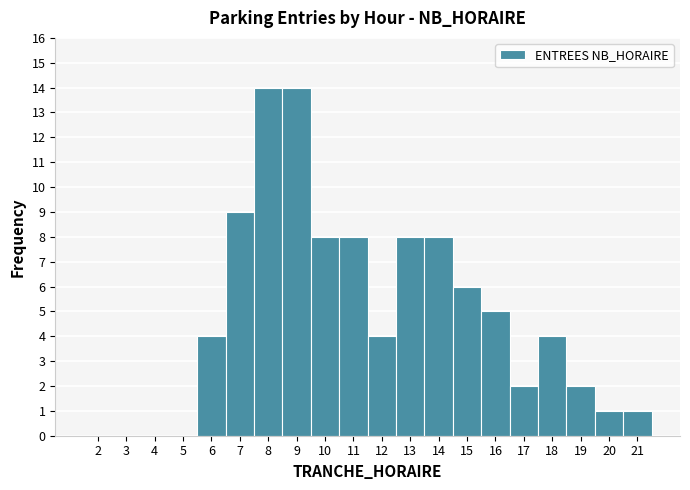

How tall is the bar that spans 16.5 to 17.5 on the x-axis? The values are not printed on the chart, so give them approximately, as read against the axis.

2